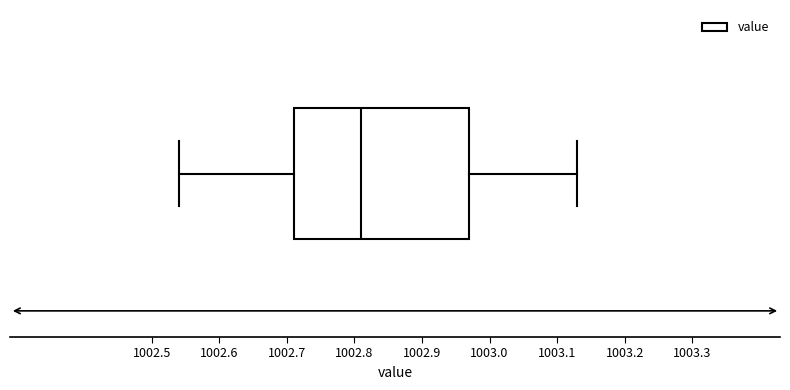

Where does the median line of the box sit on the x-axis? The values are not printed on the chart, so give them approximately, as read against the axis.

1002.81